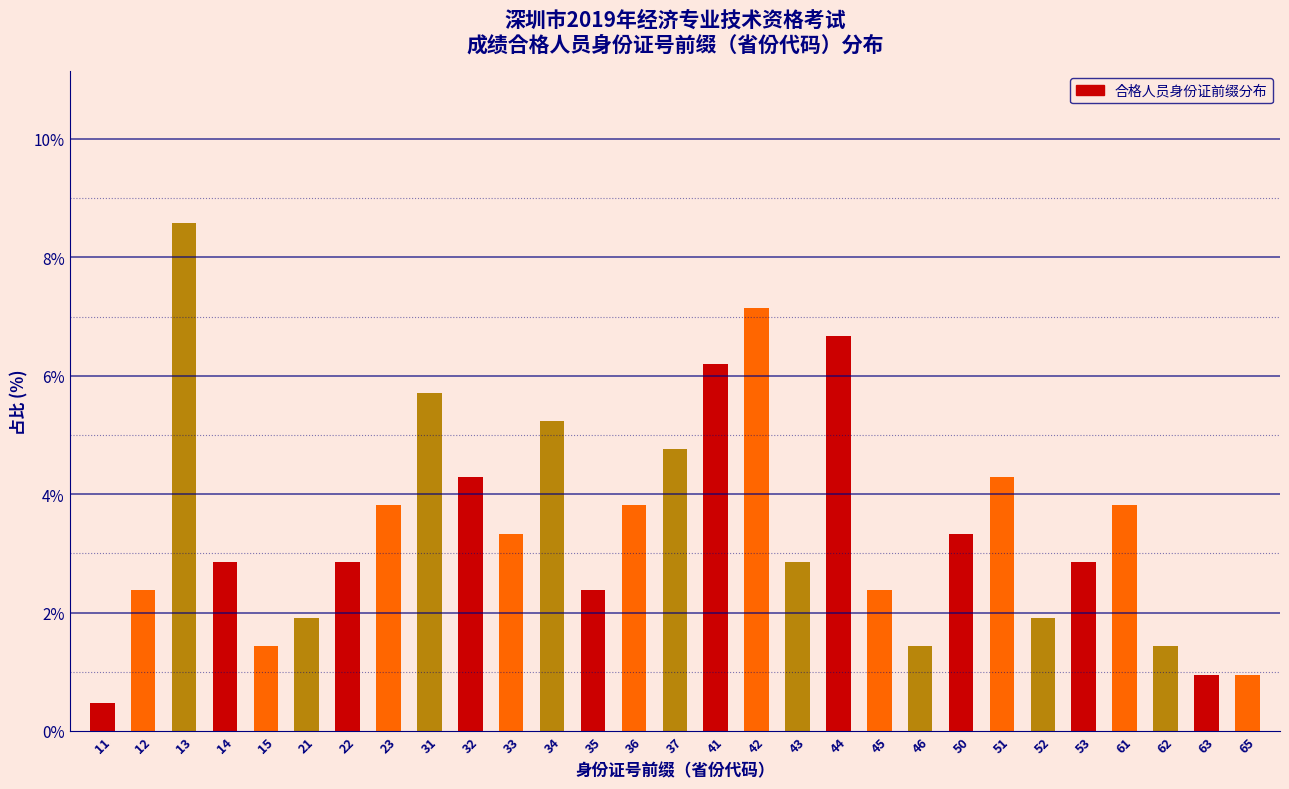

Reading left to right, transcribe all the data shown in this chart.

11=0.5	12=2.4	13=8.6	14=2.9	15=1.4	21=1.9	22=2.9	23=3.8	31=5.7	32=4.3	33=3.3	34=5.2	35=2.4	36=3.8	37=4.8	41=6.2	42=7.1	43=2.9	44=6.7	45=2.4	46=1.4	50=3.3	51=4.3	52=1.9	53=2.9	61=3.8	62=1.4	63=1.0	65=1.0